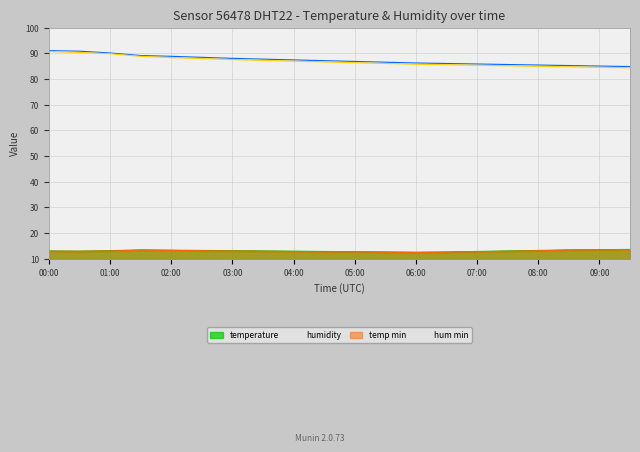

In temp_min, how many points are higher than both neighbors (excluding endpoints)?

1